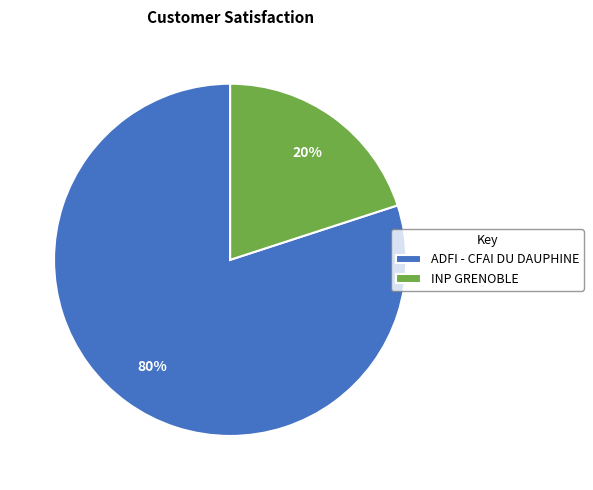

To the nearest percent, what is the combined percentage of ADFI - CFAI DU DAUPHINE and INP GRENOBLE?

100%